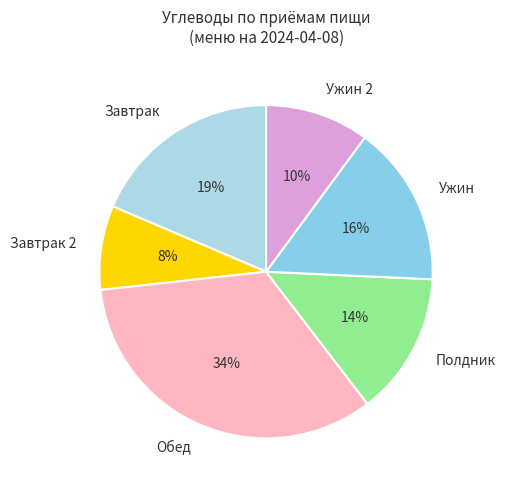

To the nearest percent, what percentage of the pie is Завтрак?

19%